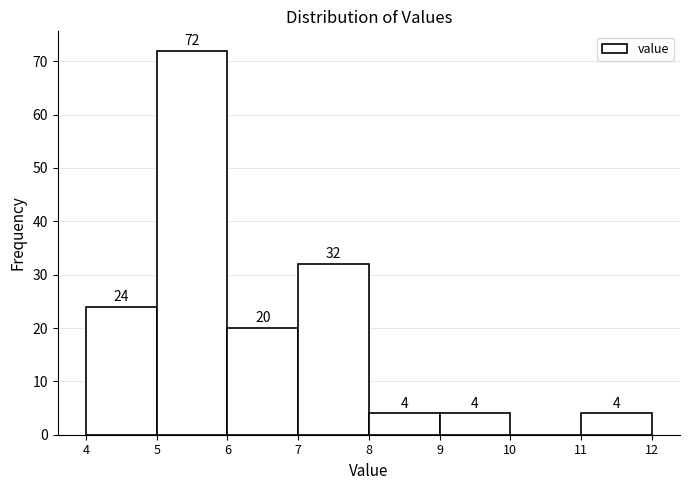

Over which range of the x-axis is the bar tallest?

5 to 6